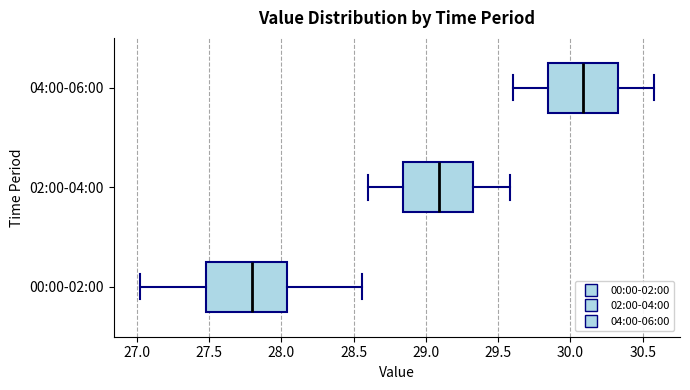

Which box has the furthest to the right median line?

04:00-06:00